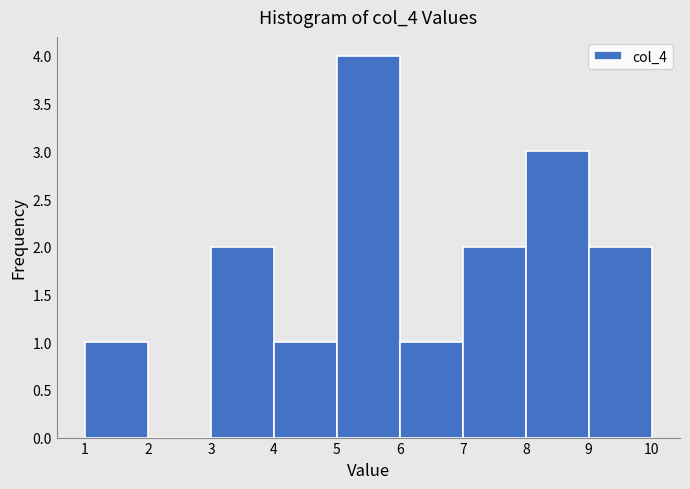

Reading left to right, list every bar in this chart as the range it spans on the x-axis followed by its height. The values are not printed on the chart, so give them approximately, as read against the axis.

1 to 2: 1
2 to 3: 0
3 to 4: 2
4 to 5: 1
5 to 6: 4
6 to 7: 1
7 to 8: 2
8 to 9: 3
9 to 10: 2